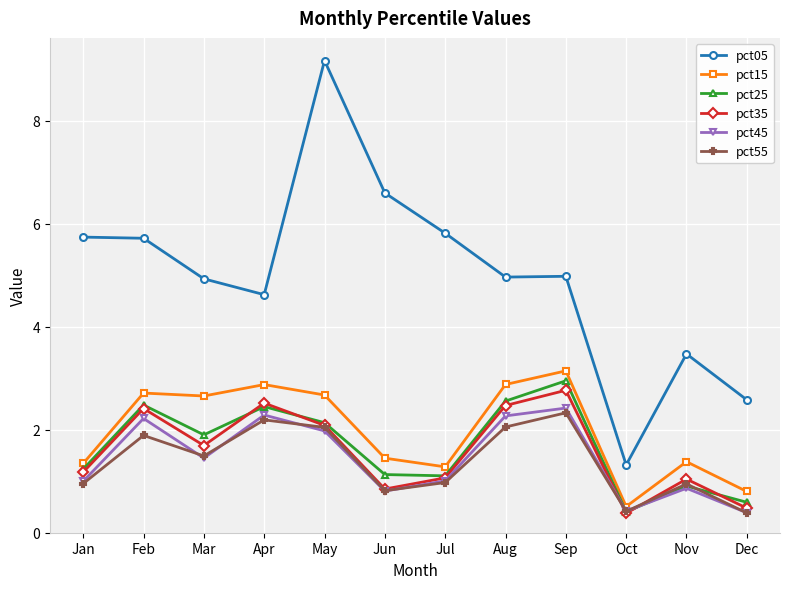

What are all the series names shown in the legend?

pct05, pct15, pct25, pct35, pct45, pct55